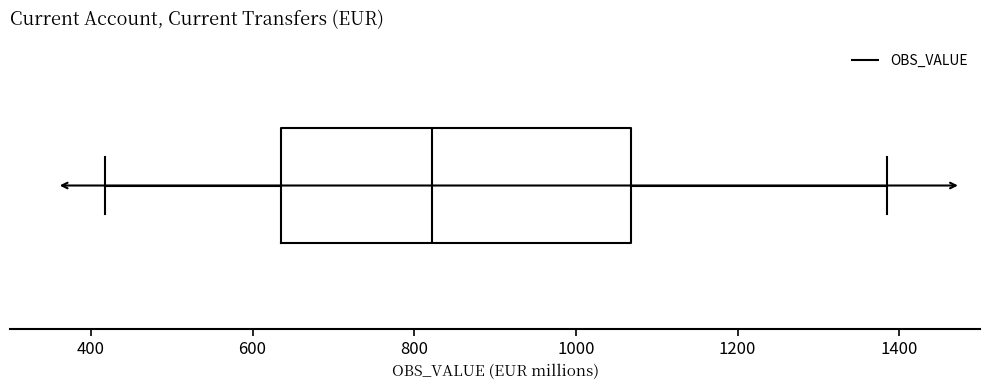

Read this box plot against the x-axis: the position of the median line, the range covered by the box, and the ends of both whiskers. The values are not printed on the chart, so give them approximately, as read against the axis.

median 820, box 640 to 1060, whiskers 420 to 1380